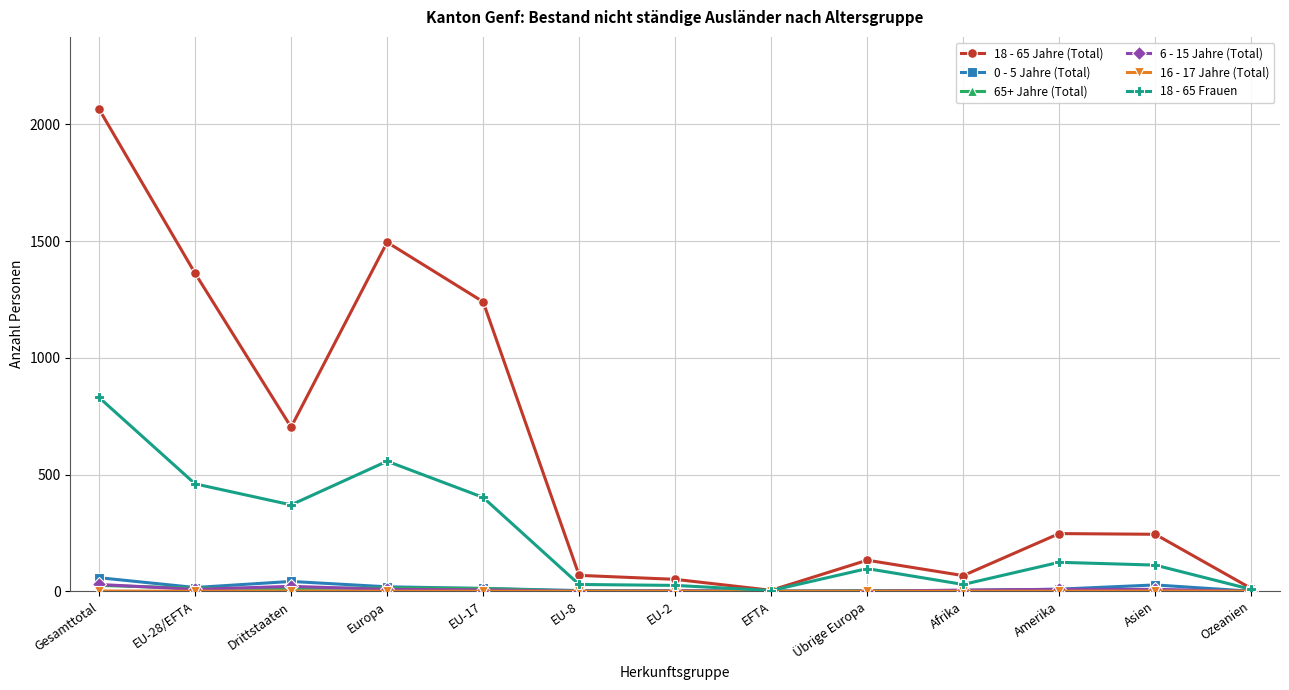

True or false: 6 - 15 Jahre (Total) has more than 1 points higher than both neighbors.

True